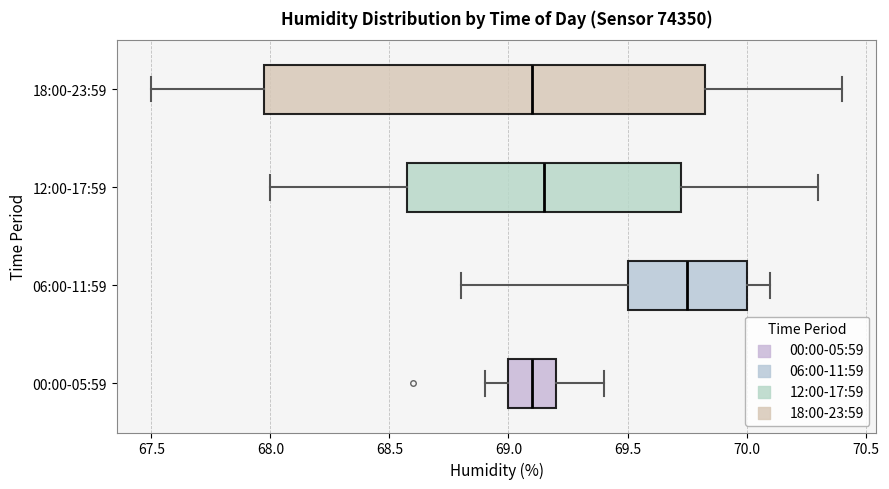

Reading bottom to top, transcribe this box plot: for each box, give where its median line is, the range the box spans, and where its two whiskers end, as read against the x-axis. The values are not printed on the chart, so give them approximately, as read against the axis.

00:00-05:59: median 69.10, box 69.00 to 69.20, whiskers 68.90 to 69.40
06:00-11:59: median 69.75, box 69.50 to 70.00, whiskers 68.80 to 70.10
12:00-17:59: median 69.15, box 68.60 to 69.75, whiskers 68.00 to 70.30
18:00-23:59: median 69.10, box 68.00 to 69.85, whiskers 67.50 to 70.40